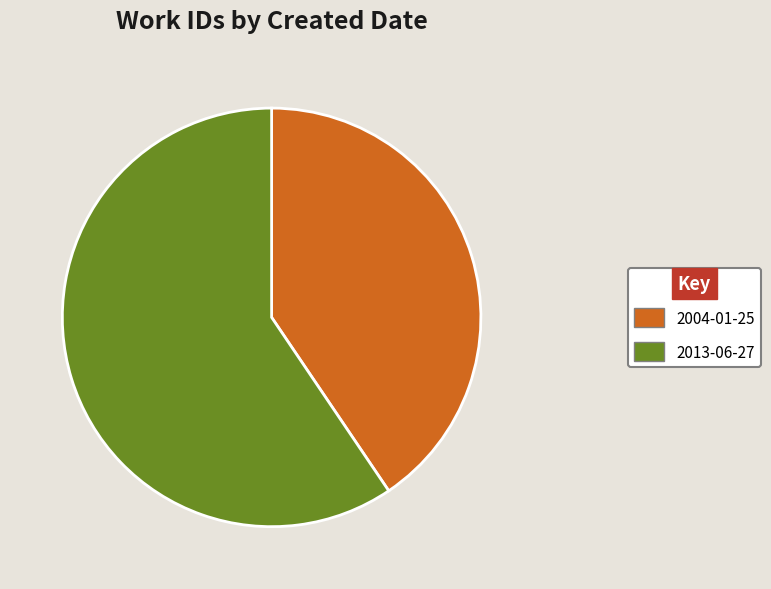

Between 2013-06-27 and 2004-01-25, which is larger?

2013-06-27